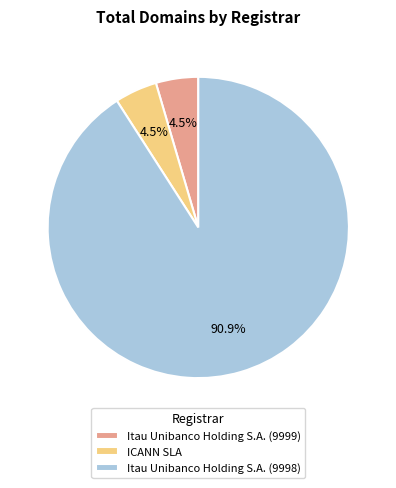

What is the largest slice in the pie chart?

Itau Unibanco Holding S.A. (9998)